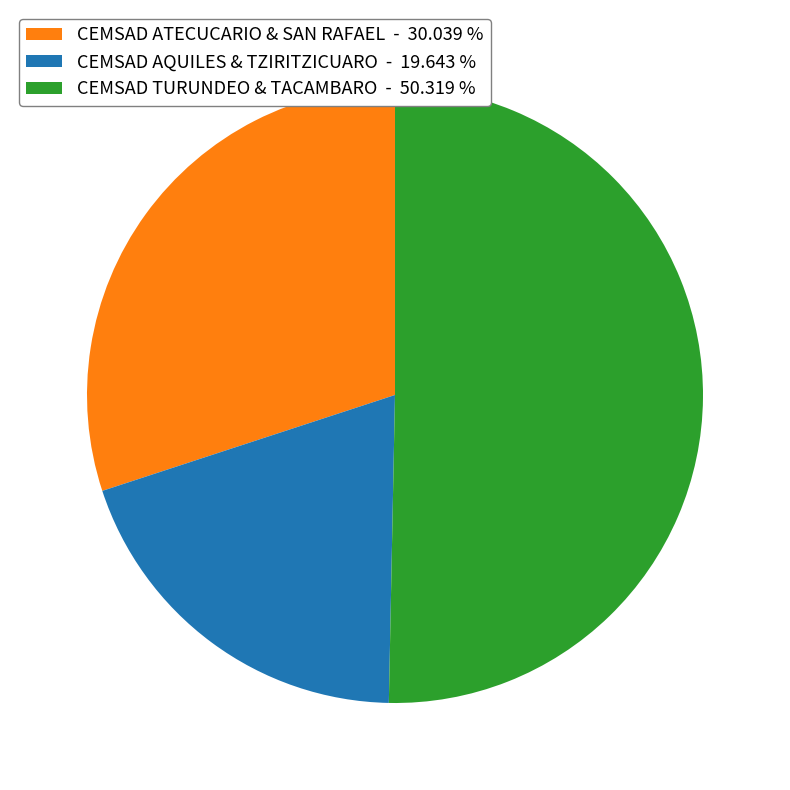

Do CEMSAD TURUNDEO & TACAMBARO - 50.319 % and CEMSAD ATECUCARIO & SAN RAFAEL - 30.039 % together represent more than half of the pie?

Yes